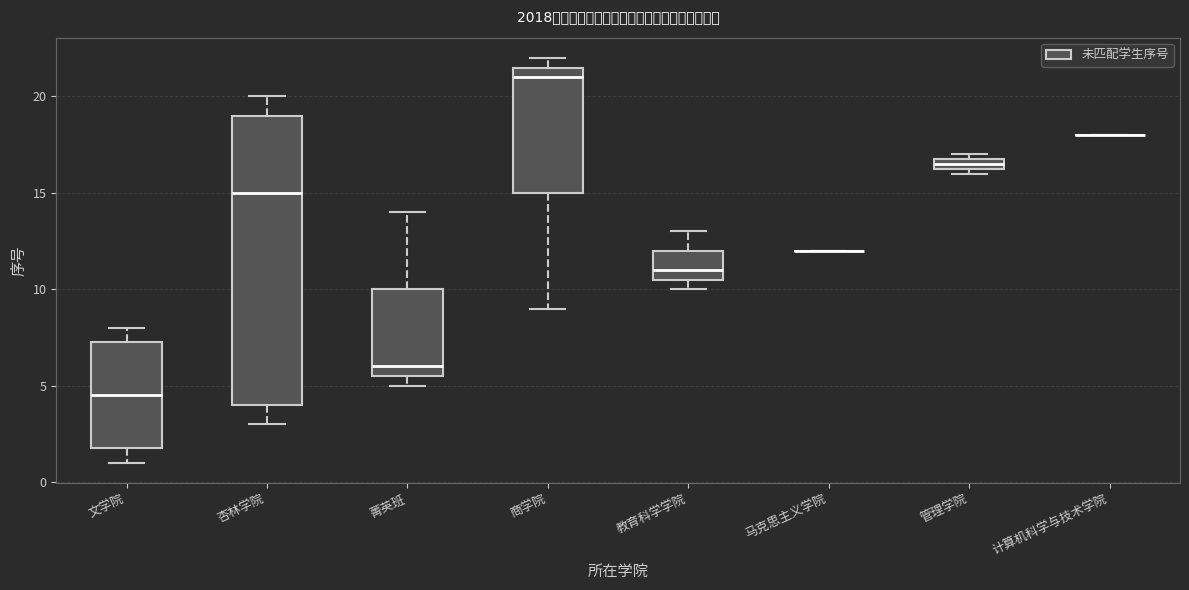

Which box is the tallest, from its lower edge to its upper edge?

杏林学院